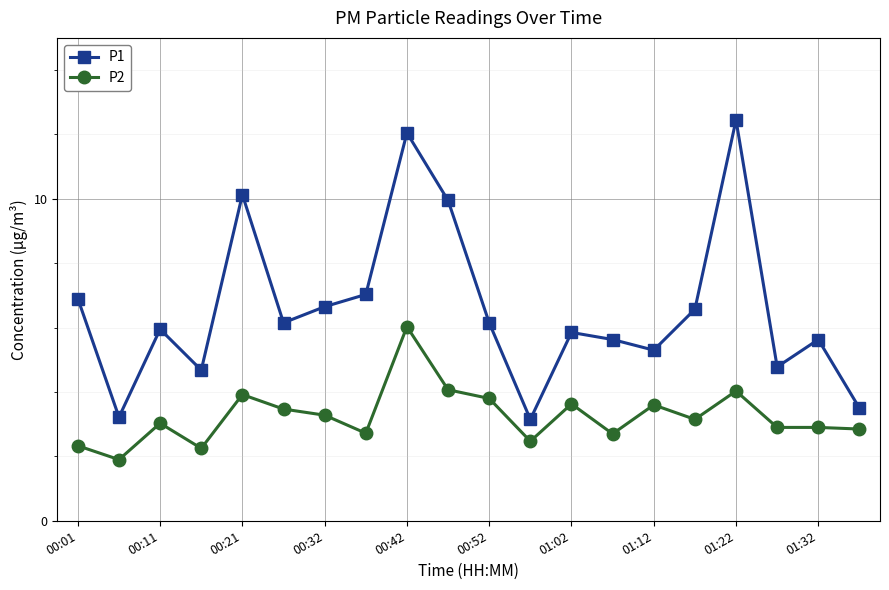

How many lines are shown in the chart?

2